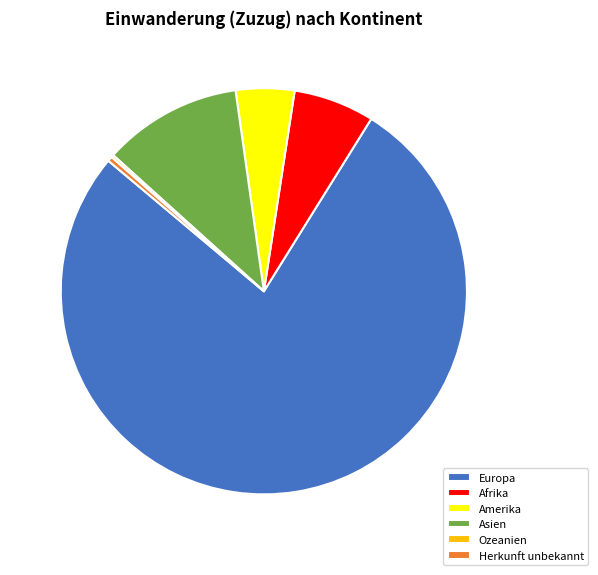

Between Herkunft unbekannt and Amerika, which is larger?

Amerika